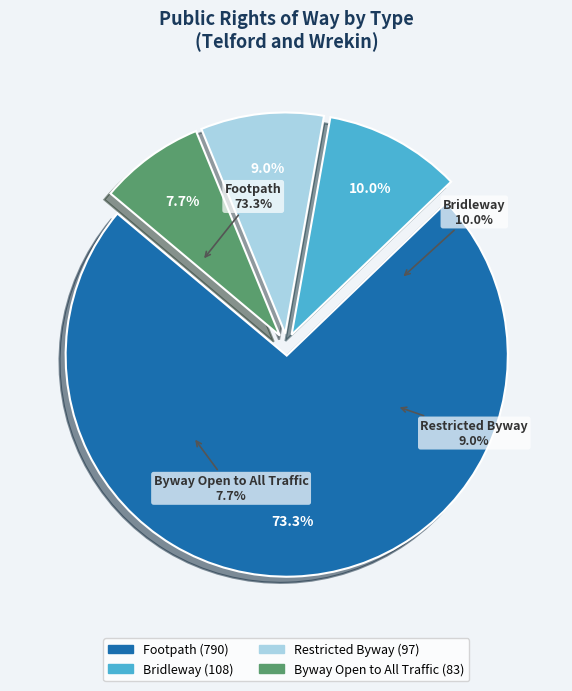

To the nearest percent, what portion does Bridleway represent?

10%